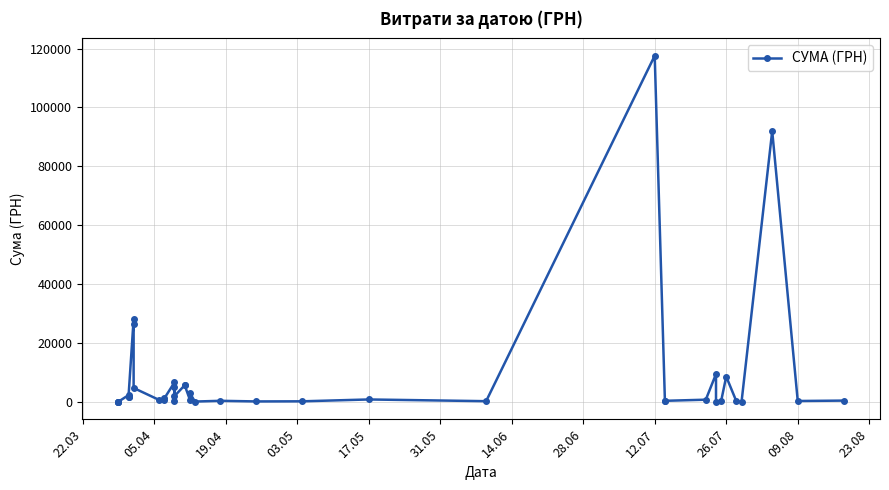

Count the number of data series in this chart.

1